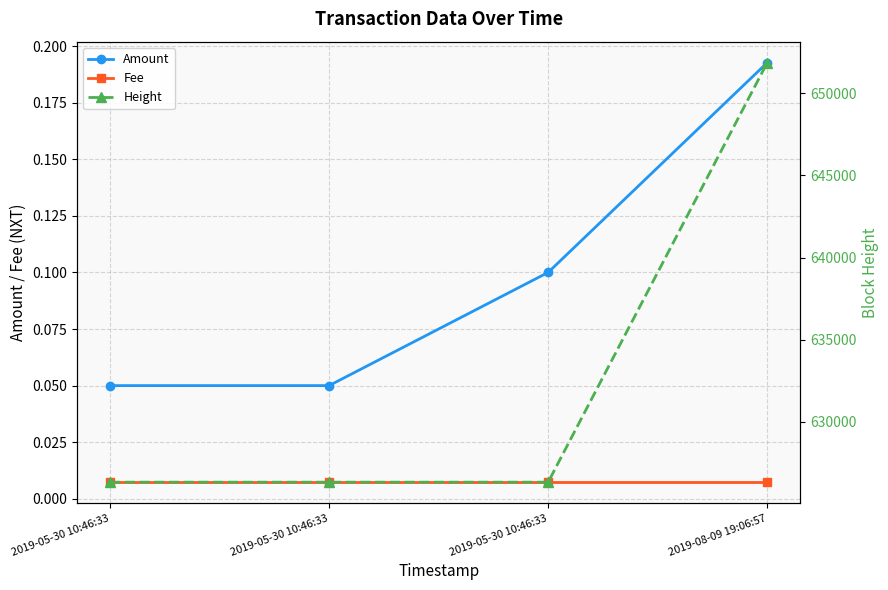

Is it true that Amount equals 0.1 at 2019-05-30 10:46:33?

True